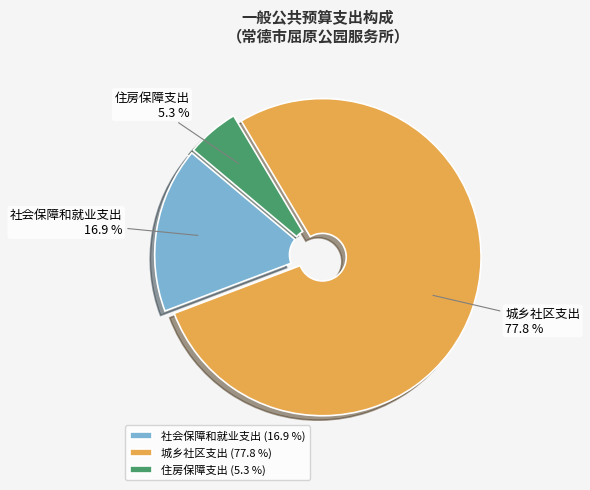

Combined, what portion of the pie is 住房保障支出 and 社会保障和就业支出?

22.2%